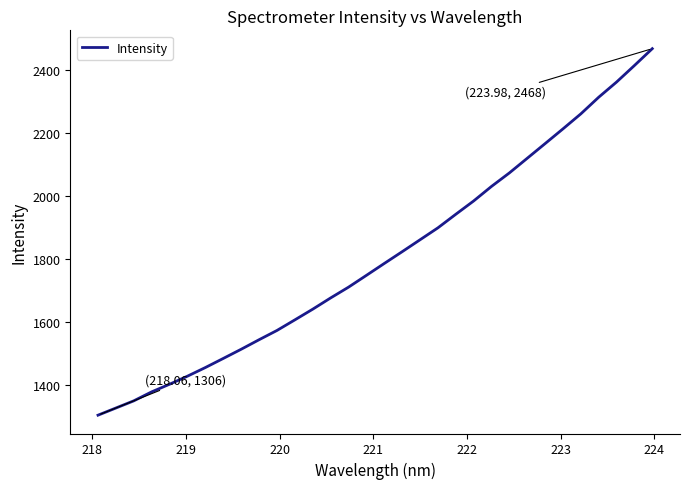

What is the minimum value shown in the chart?

1305.5